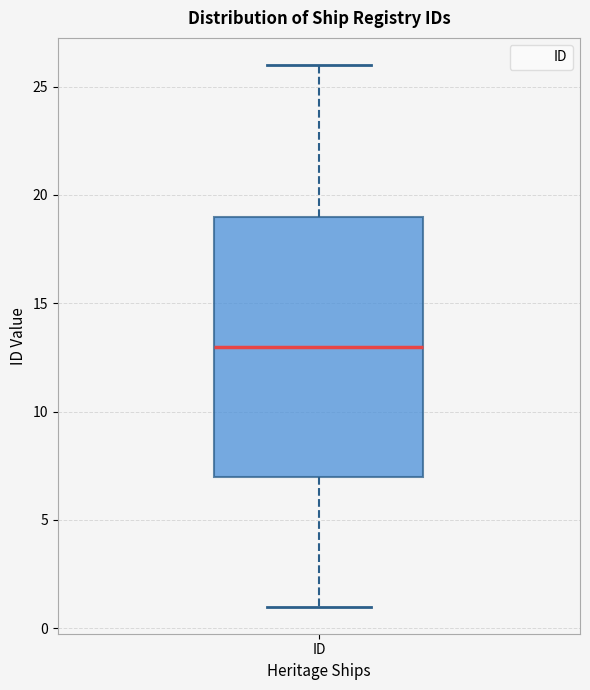

Transcribe this box plot: give where the median line is, the range the box spans, and where the two whiskers end, as read against the y-axis. The values are not printed on the chart, so give them approximately, as read against the axis.

median 13, box 7 to 19, whiskers 1 to 26